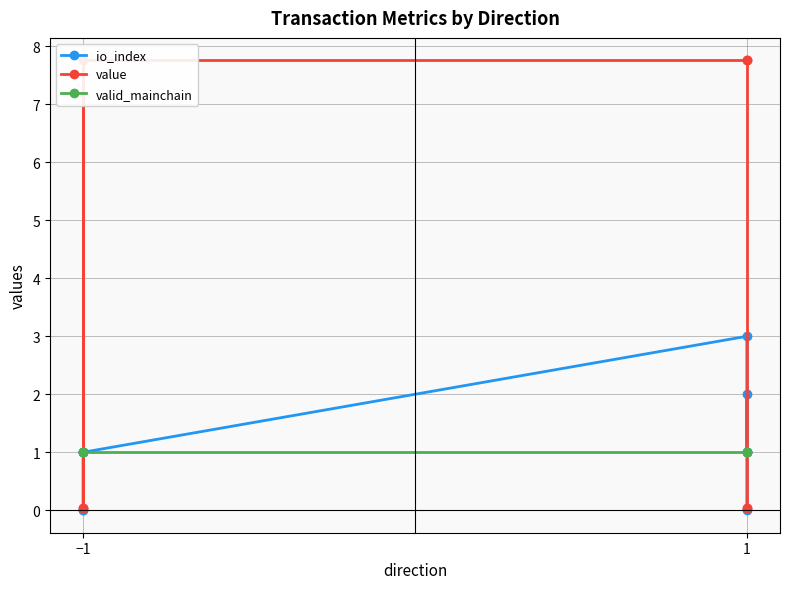

Which series changed the most between 4 and 6?

value